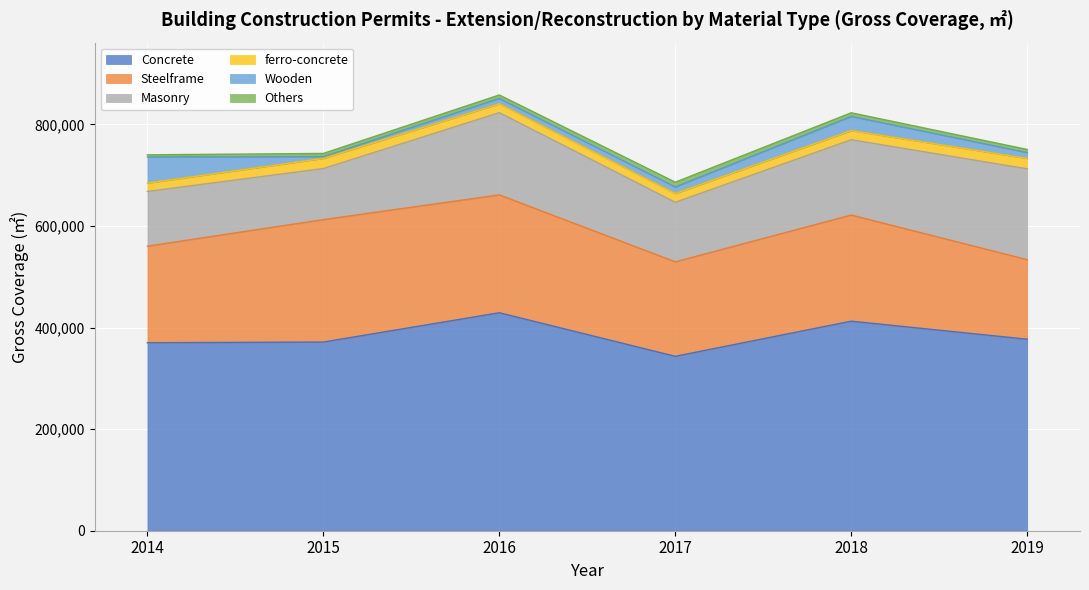

At which category does the chart reach its minimum across all series?

2015